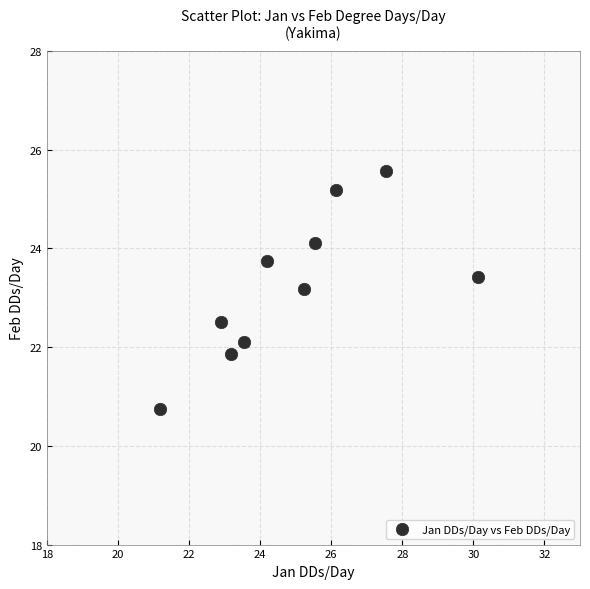

What is the average X value?

25.0